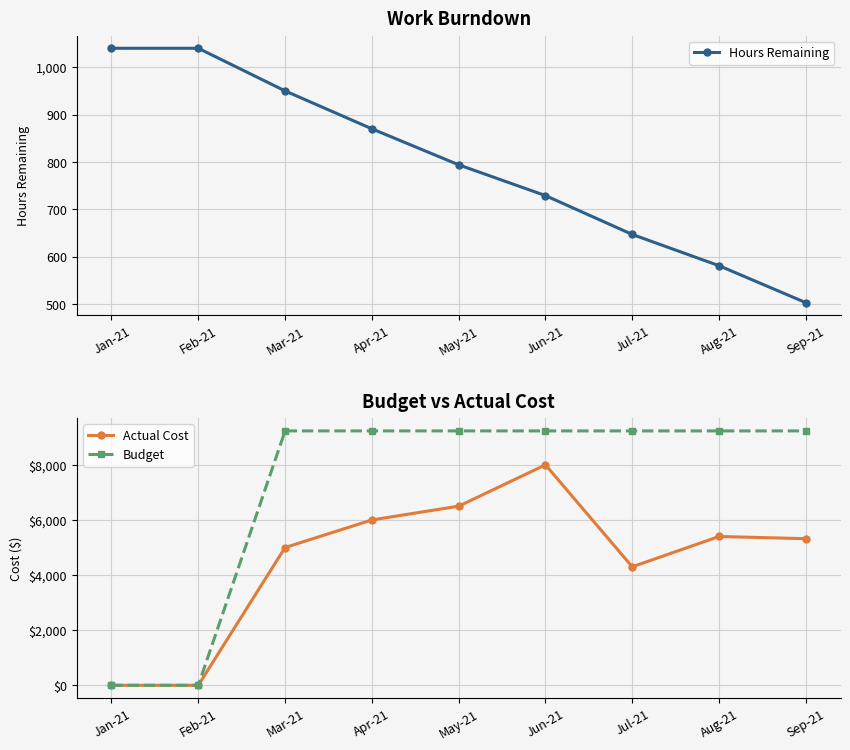

What is the highest value of the Actual Cost series?

8000.0